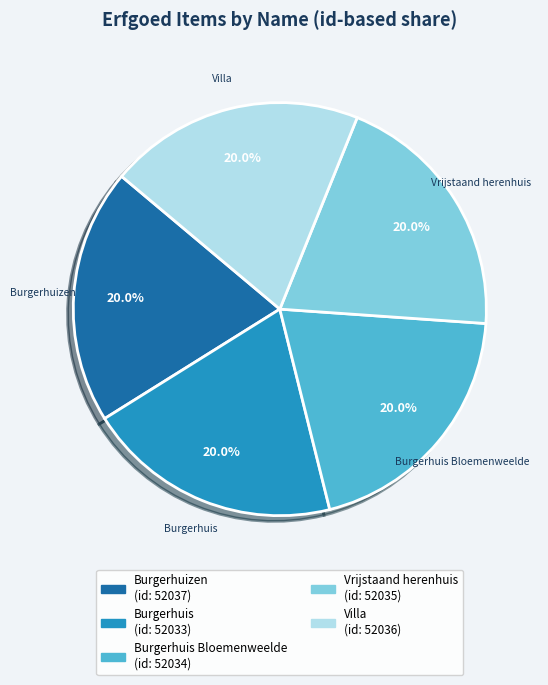

Is there a majority slice in this chart?

No